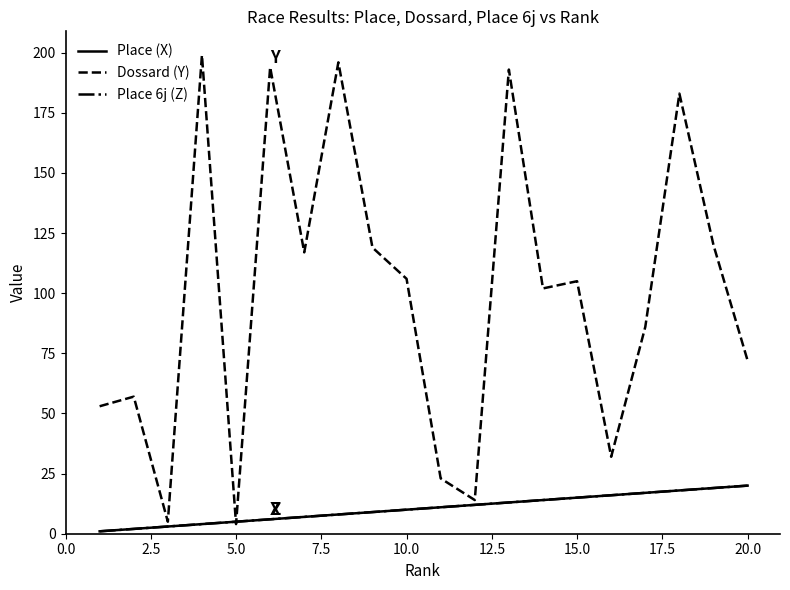

Does the chart have visible grid lines?

No